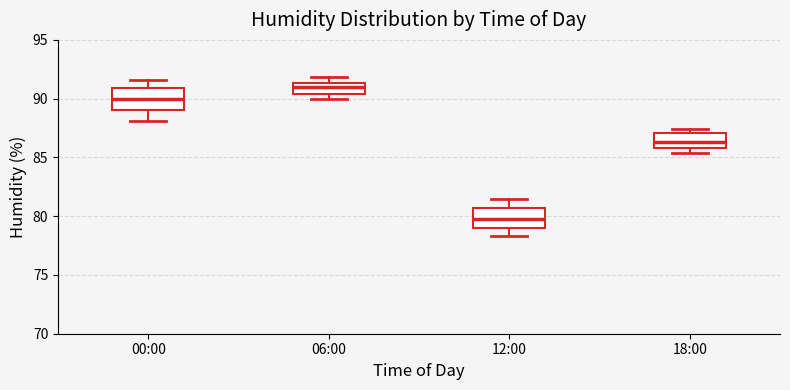

Reading left to right, read every box against the y-axis: the position of its median line, the range the box covers, and the ends of its whiskers. The values are not printed on the chart, so give them approximately, as read against the axis.

00:00: median 90.0, box 89.0 to 91.0, whiskers 88.0 to 91.5
06:00: median 91.0, box 90.5 to 91.5, whiskers 90.0 to 92.0
12:00: median 80.0, box 79.0 to 80.5, whiskers 78.5 to 81.5
18:00: median 86.5, box 86.0 to 87.0, whiskers 85.5 to 87.5